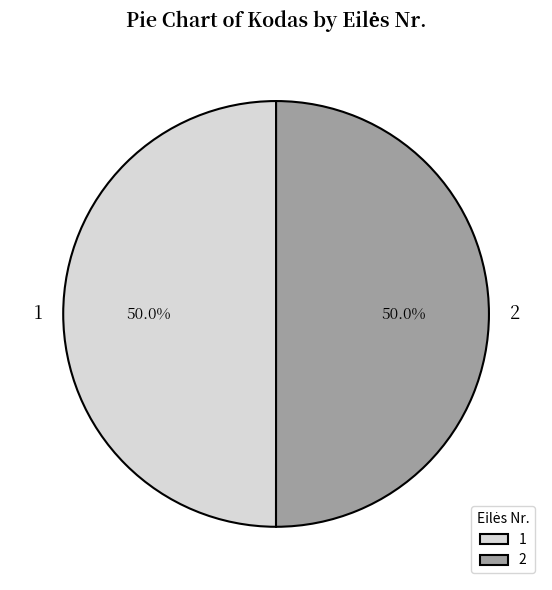

Approximately how many times larger is the value at 1 compared to 2?

1.0